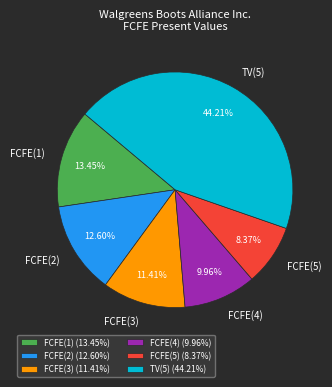

Which slice is the largest?

TV(5)